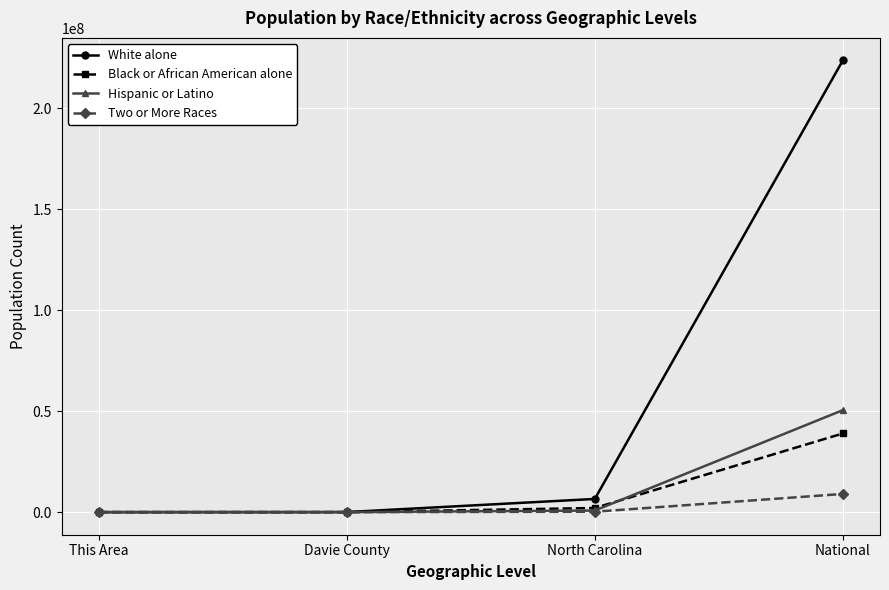

What is the difference between the maximum and minimum values in the Black or African American alone series?

38929190